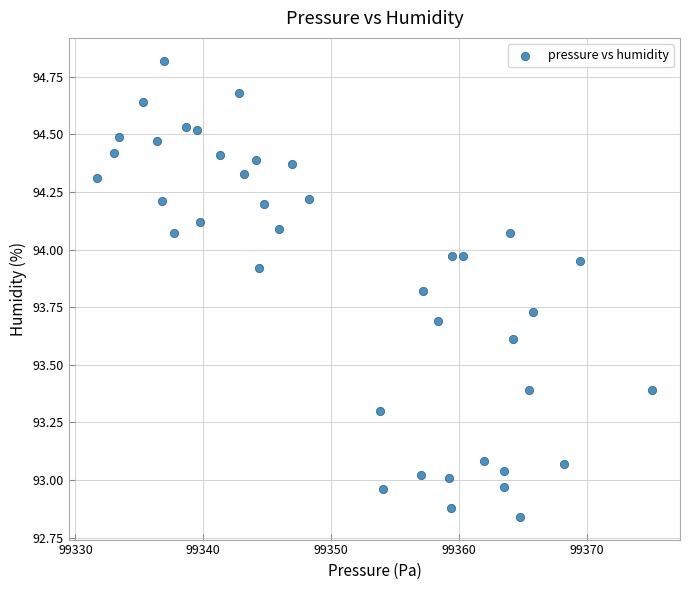

What is the range of Y values (max minus min)?

2.0